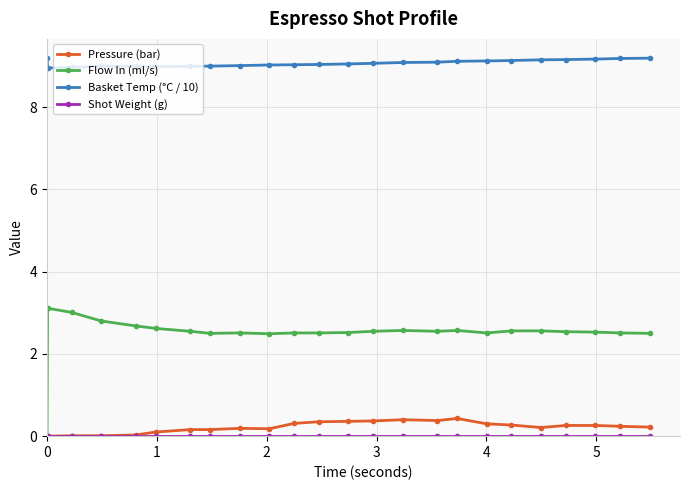

True or false: Basket Temp (°C / 10) and Flow In (ml/s) cross at least once.

False